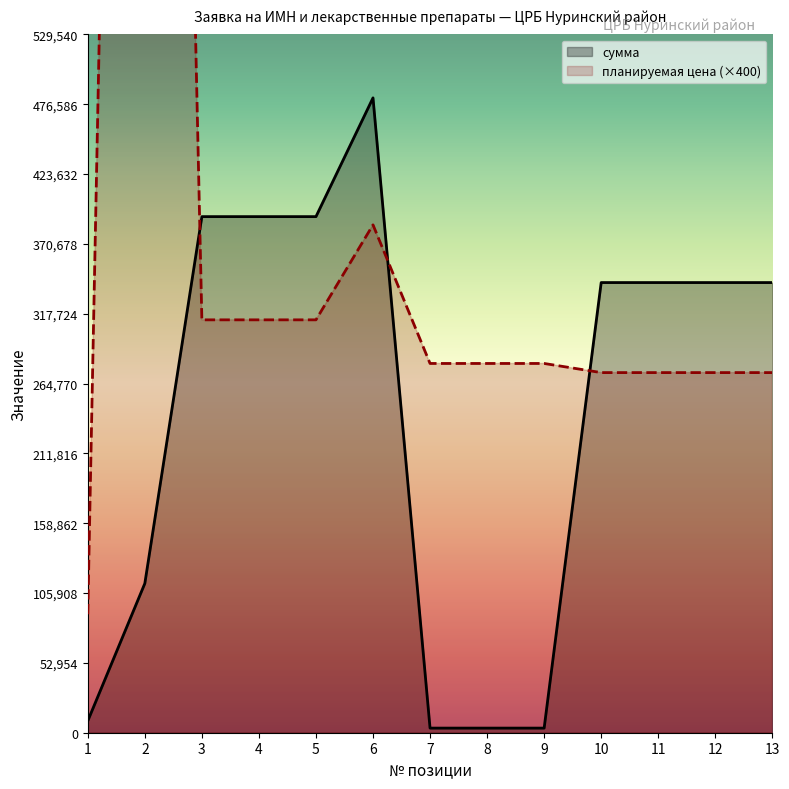

The сумма series shows 3500.0 at 7. True or false?

True